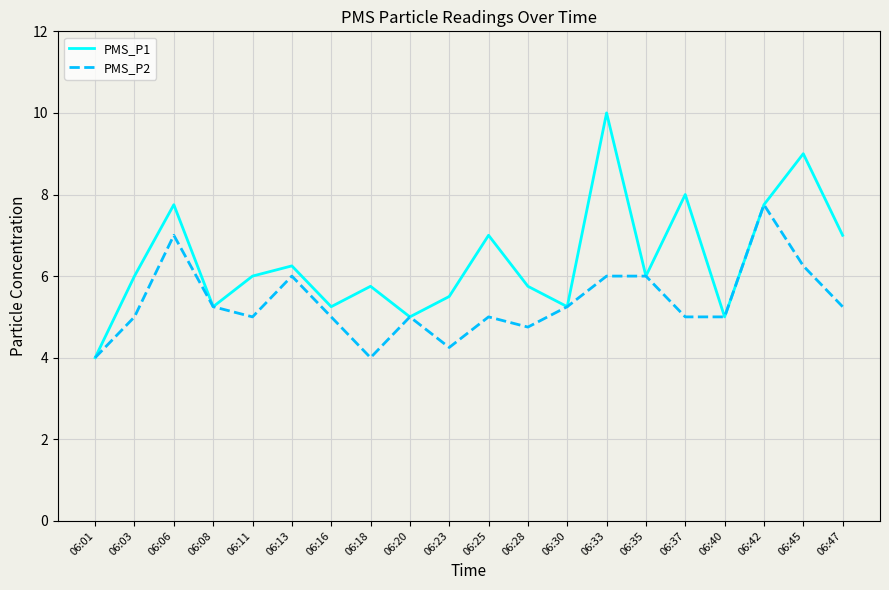

What is the greatest value displayed?

10.0